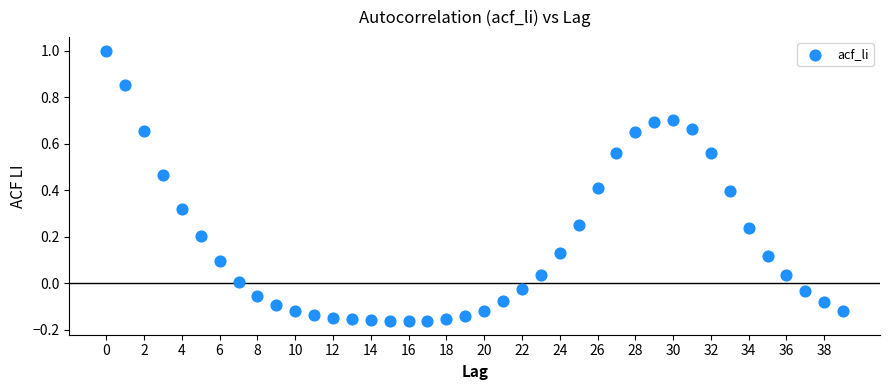

What is the range of Y values (max minus min)?

1.2